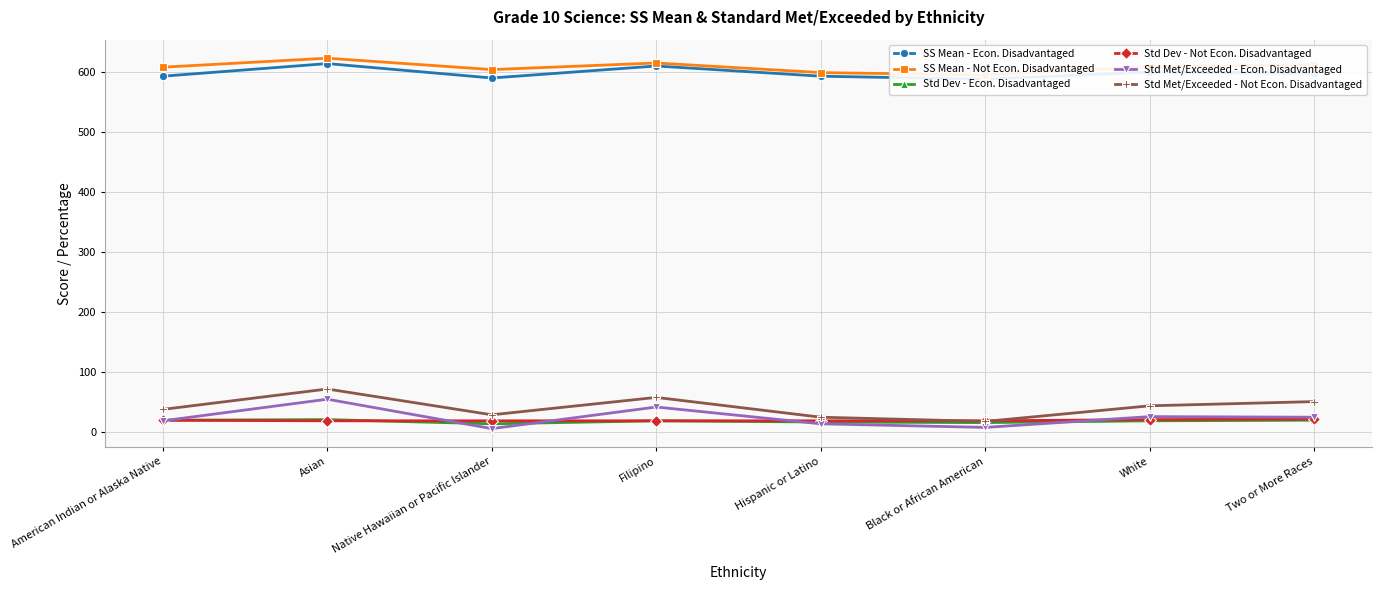

At how many categories does at least one series exceed 419?

8